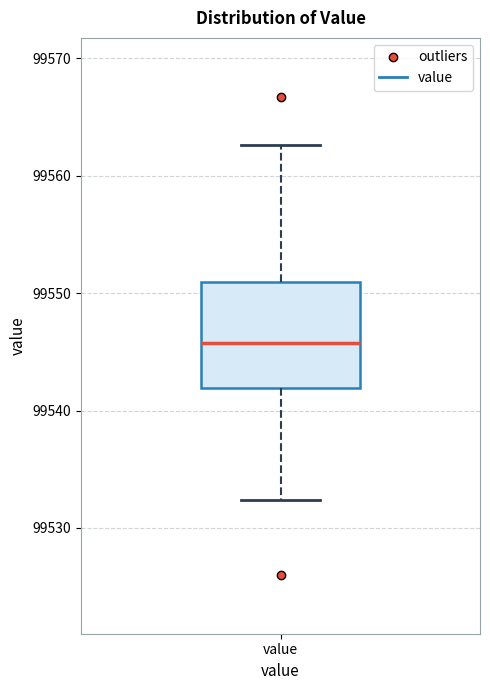

Transcribe this box plot: give where the median line is, the range the box spans, and where the two whiskers end, as read against the y-axis. The values are not printed on the chart, so give them approximately, as read against the axis.

median 99546, box 99542 to 99551, whiskers 99532 to 99563